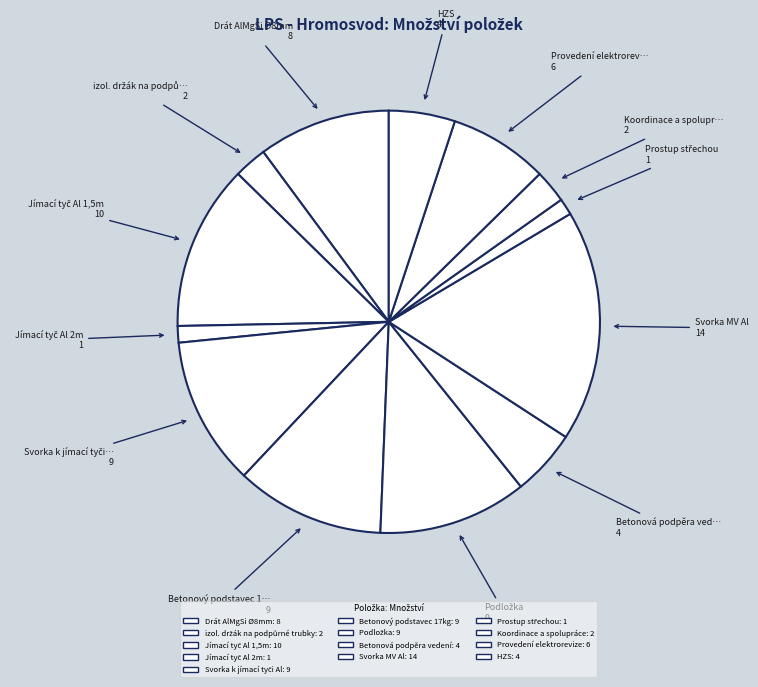

How many segments does this pie chart have?

13